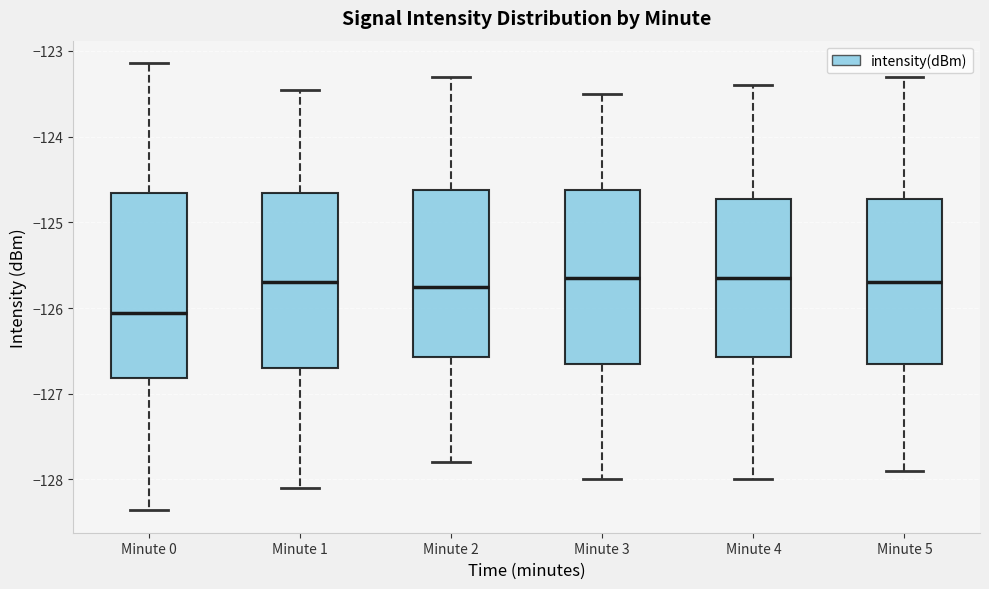

Reading left to right, read every box against the y-axis: the position of its median line, the range the box covers, and the ends of its whiskers. The values are not printed on the chart, so give them approximately, as read against the axis.

Minute 0: median -126.1, box -126.8 to -124.7, whiskers -128.4 to -123.1
Minute 1: median -125.7, box -126.7 to -124.7, whiskers -128.1 to -123.5
Minute 2: median -125.7, box -126.6 to -124.6, whiskers -127.8 to -123.3
Minute 3: median -125.6, box -126.6 to -124.6, whiskers -128.0 to -123.5
Minute 4: median -125.6, box -126.6 to -124.7, whiskers -128.0 to -123.4
Minute 5: median -125.7, box -126.6 to -124.7, whiskers -127.9 to -123.3